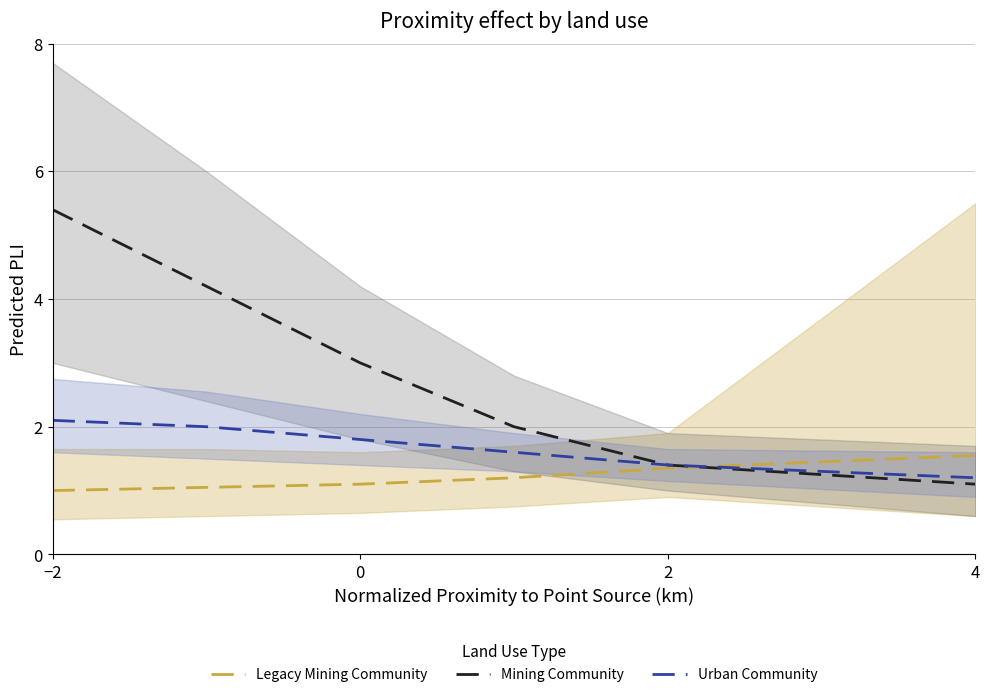

Does the chart have visible grid lines?

Yes